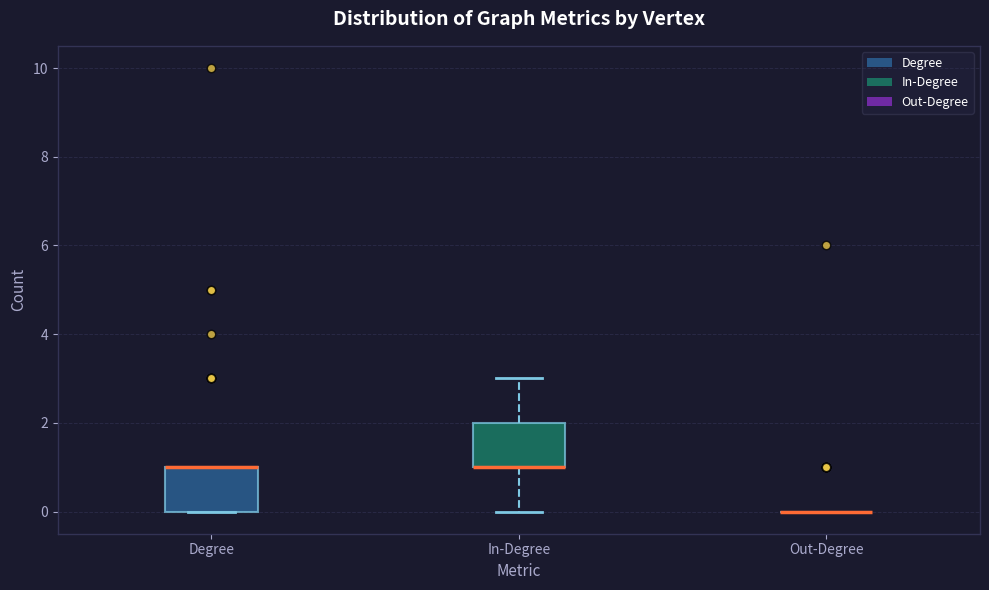

Where is the lower edge of the box for Degree on the y-axis? The values are not printed on the chart, so give them approximately, as read against the axis.

0